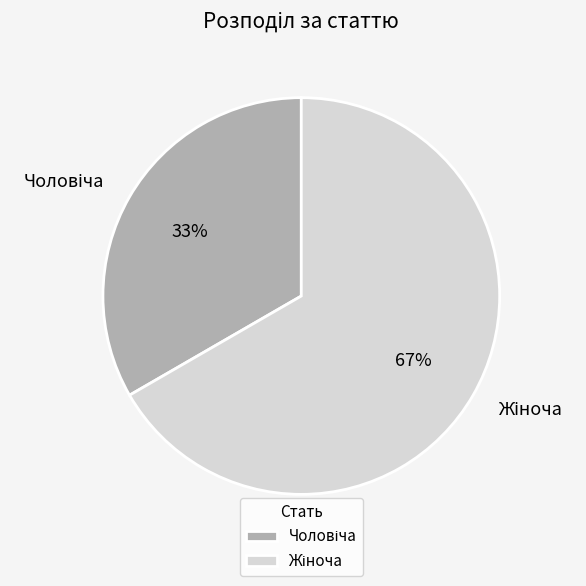

How many slices are in this pie chart?

2